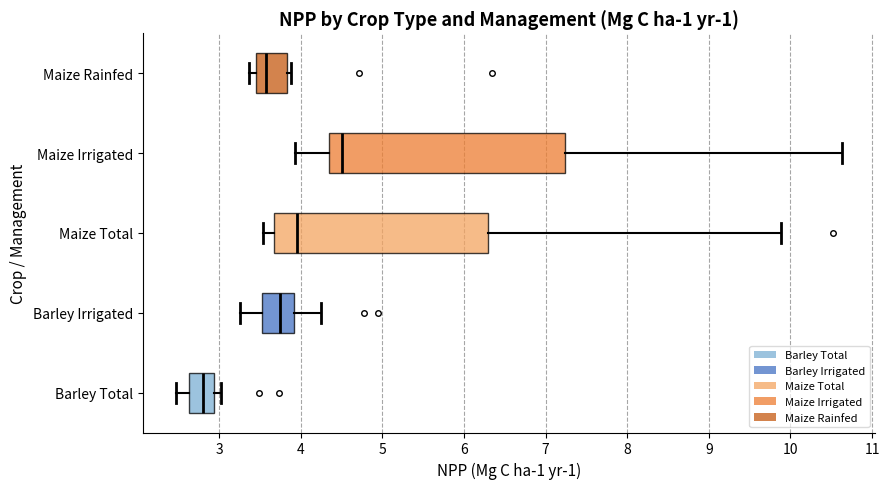

Reading bottom to top, read every box against the x-axis: the position of its median line, the range the box covers, and the ends of its whiskers. The values are not printed on the chart, so give them approximately, as read against the axis.

Barley Total: median 2.8, box 2.6 to 2.9, whiskers 2.5 to 3.0
Barley Irrigated: median 3.7, box 3.5 to 3.9, whiskers 3.3 to 4.3
Maize Total: median 4.0, box 3.7 to 6.3, whiskers 3.5 to 9.9
Maize Irrigated: median 4.5, box 4.3 to 7.2, whiskers 3.9 to 10.6
Maize Rainfed: median 3.6, box 3.5 to 3.8, whiskers 3.4 to 3.9